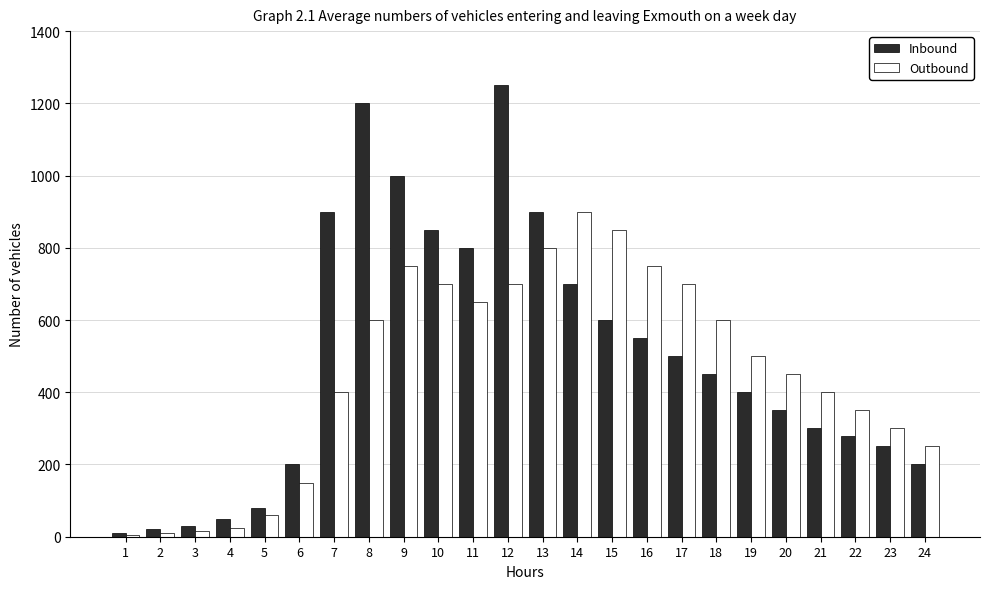

At which category is the sum across all series the highest?

12